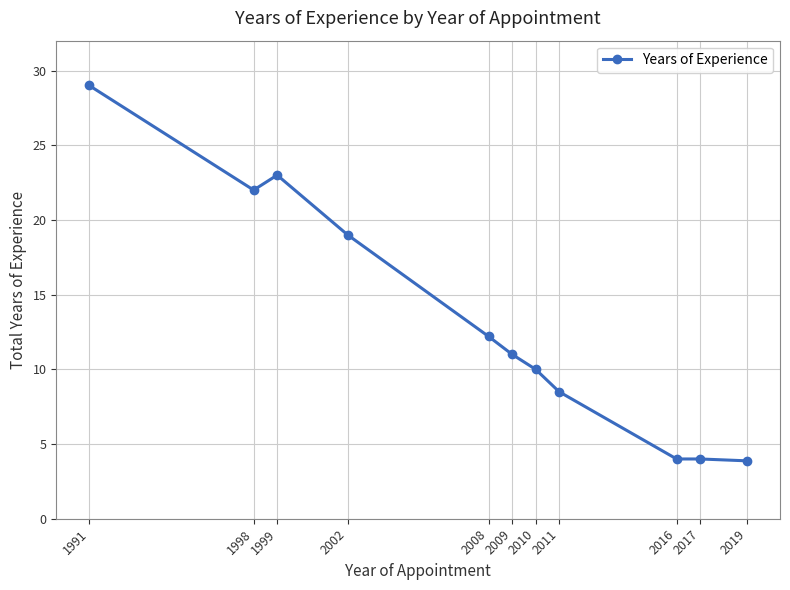

True or false: there are more than 2 points higher than both neighbors.

False